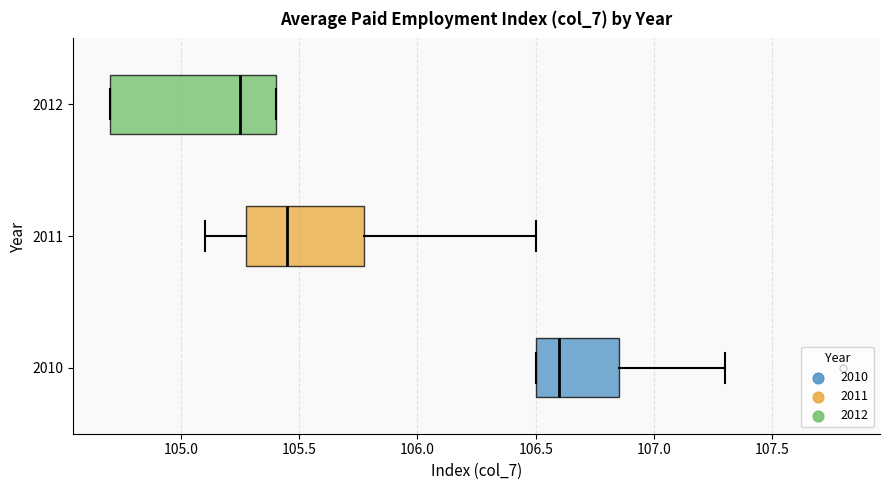

Where does the left whisker of the box at y = 2011 end on the x-axis? The values are not printed on the chart, so give them approximately, as read against the axis.

105.10